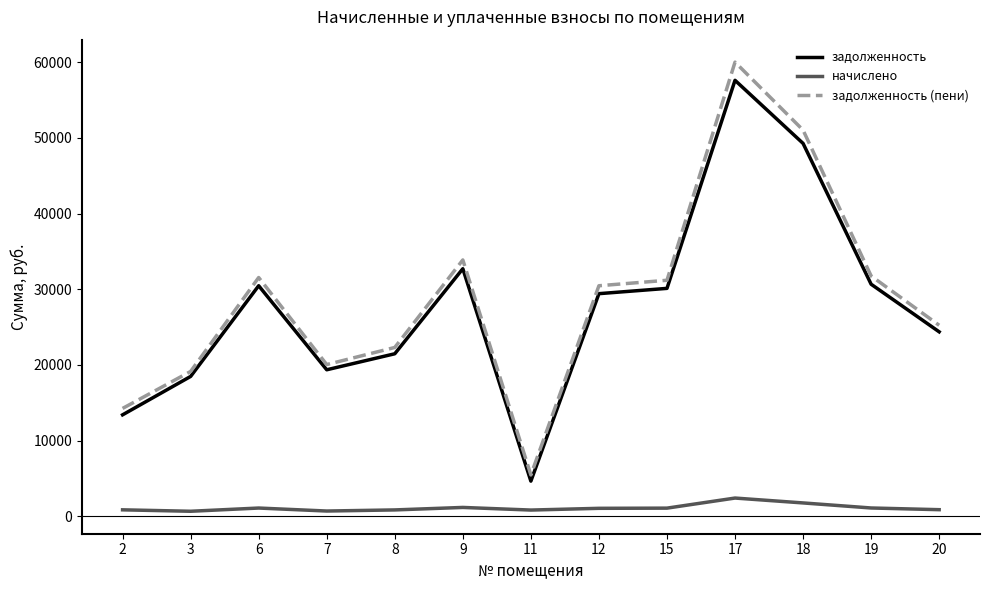

Which series has the largest range (max minus min)?

задолженность (пени)